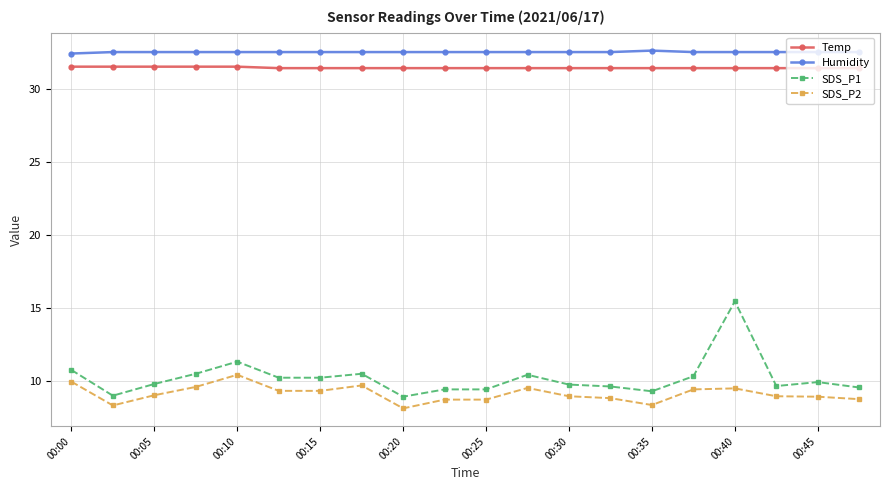

At how many categories does at least one series exceed 13?

20